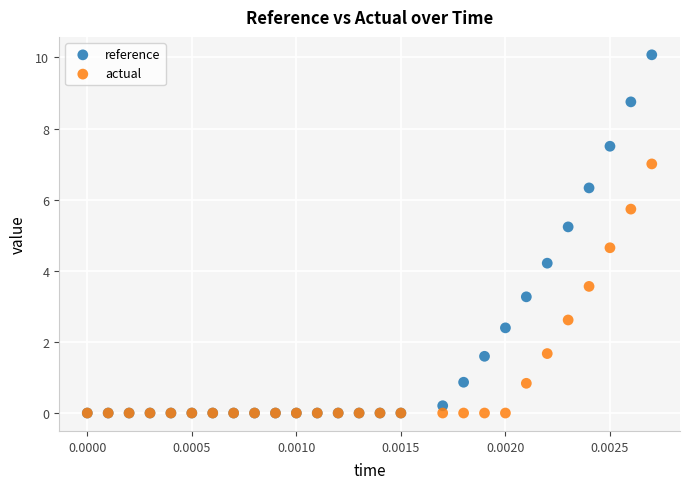

In the reference series, what Y value is closest to 5?

5.2